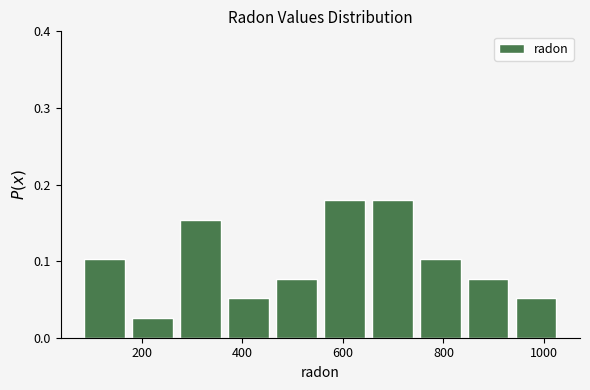

How tall is the bar that spans 460 to 560 on the x-axis? Neither the bar edges nor the heights are printed on the chart, so give them approximately, as read against the axes.

0.08